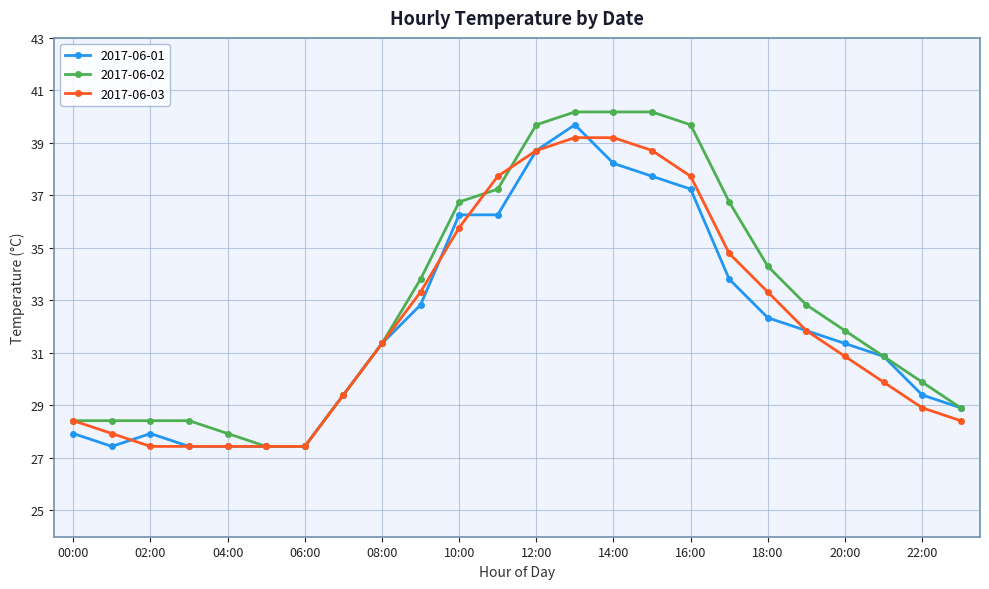

At how many categories does at least one series exceed 37?

6